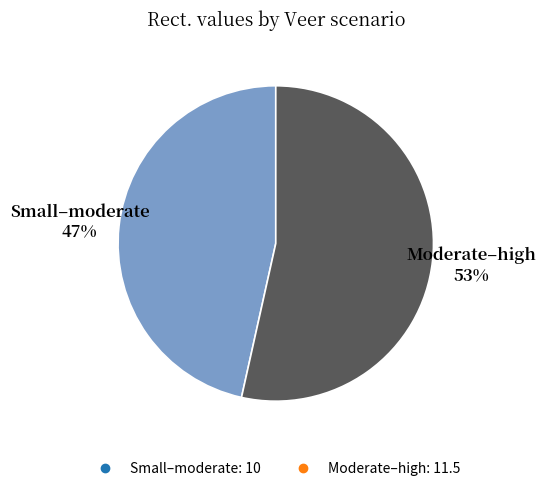

Count the number of slices in the pie.

2